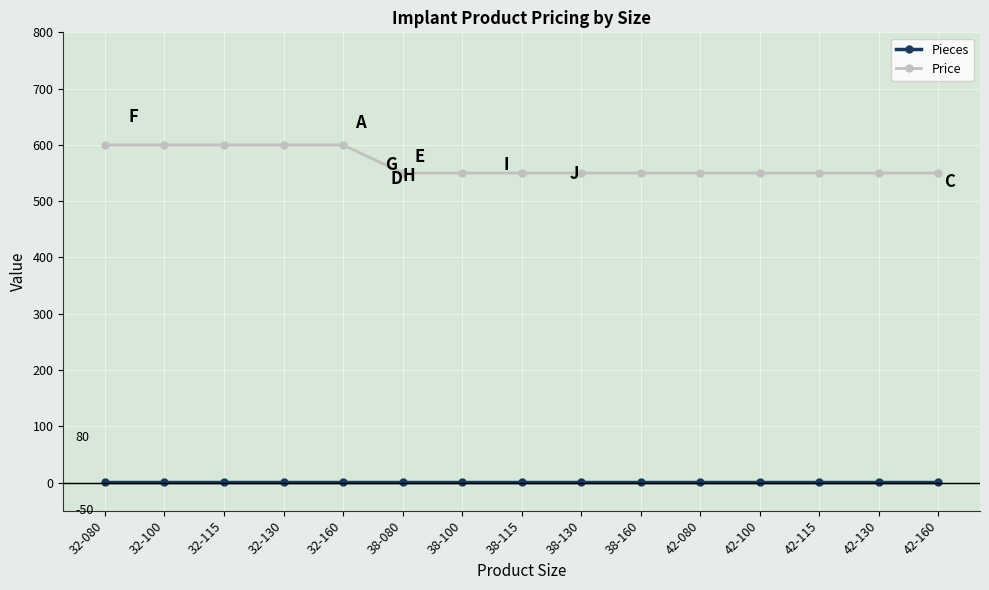

What is the label of the 9th point from the right?

38-100